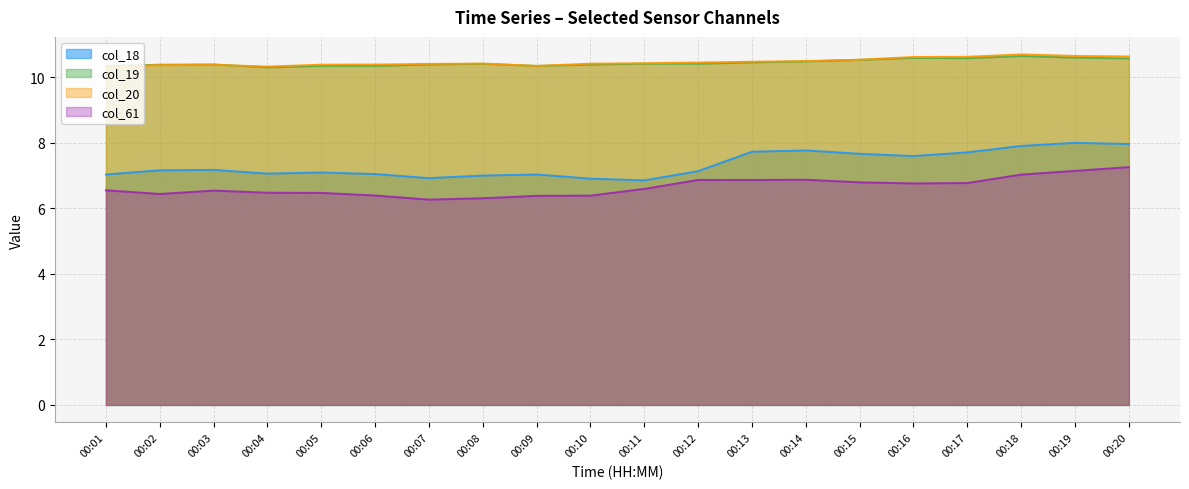

At which label does col_18 reach its minimum?

00:11